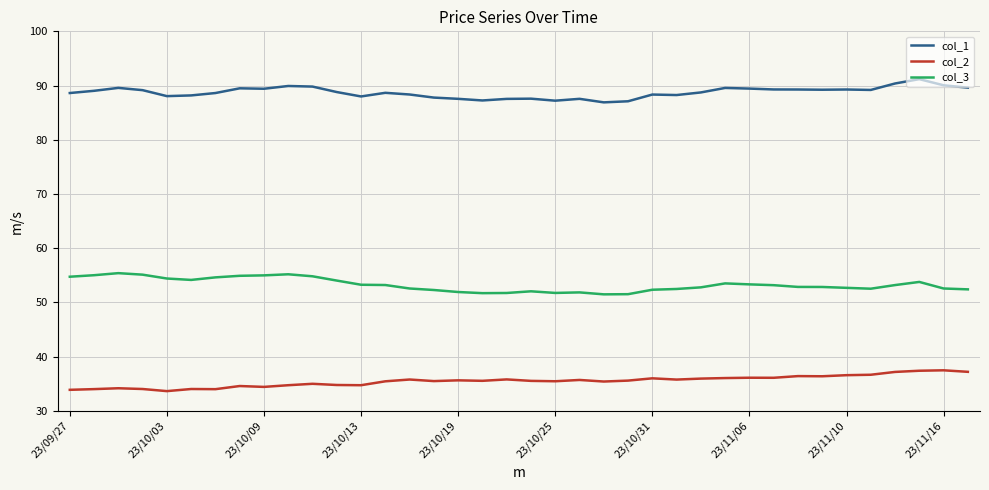

List the series in order of their peak value, lowest first.

col_2, col_3, col_1